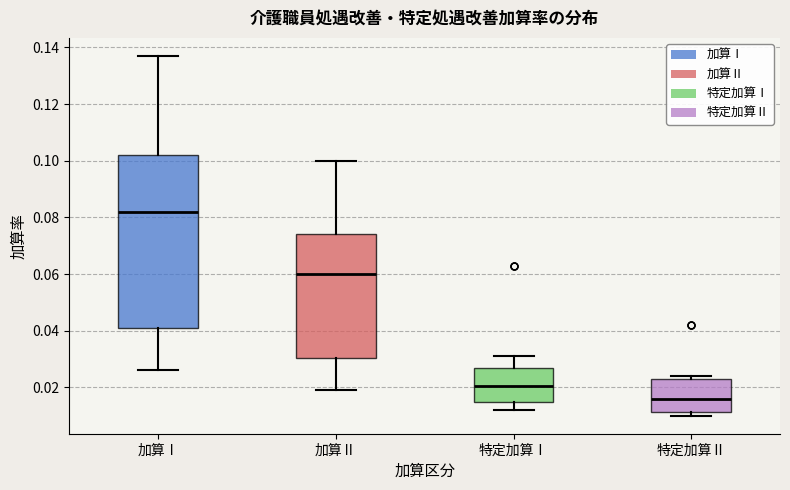

Comparing the boxes themselves (not the whiskers), which one is the tallest?

加算Ⅰ